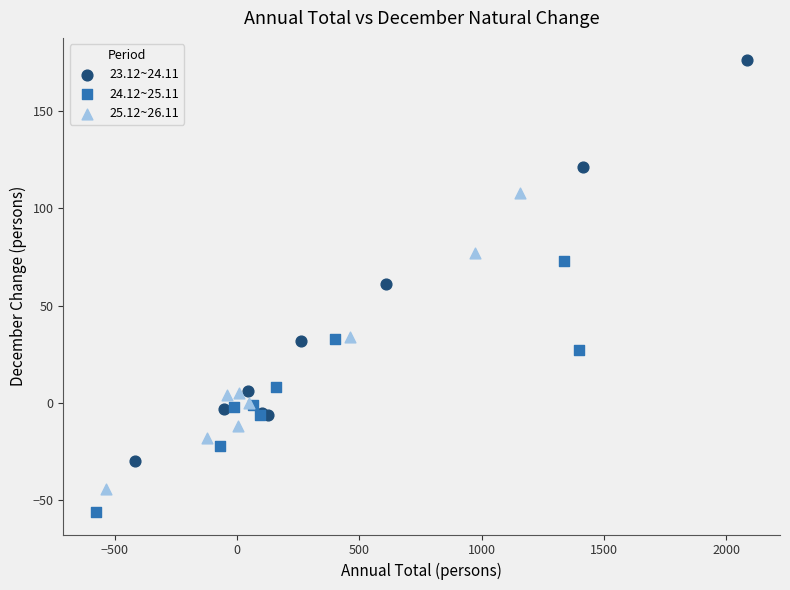

Which series has the widest spread of Y values?

23.12~24.11